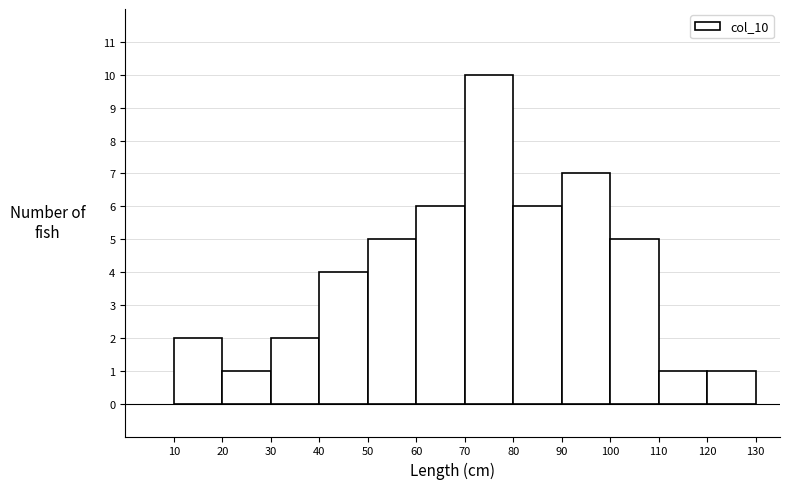

Reading left to right, list every bar in this chart as the range it spans on the x-axis followed by its height. The values are not printed on the chart, so give them approximately, as read against the axis.

10 to 20: 2
20 to 30: 1
30 to 40: 2
40 to 50: 4
50 to 60: 5
60 to 70: 6
70 to 80: 10
80 to 90: 6
90 to 100: 7
100 to 110: 5
110 to 120: 1
120 to 130: 1